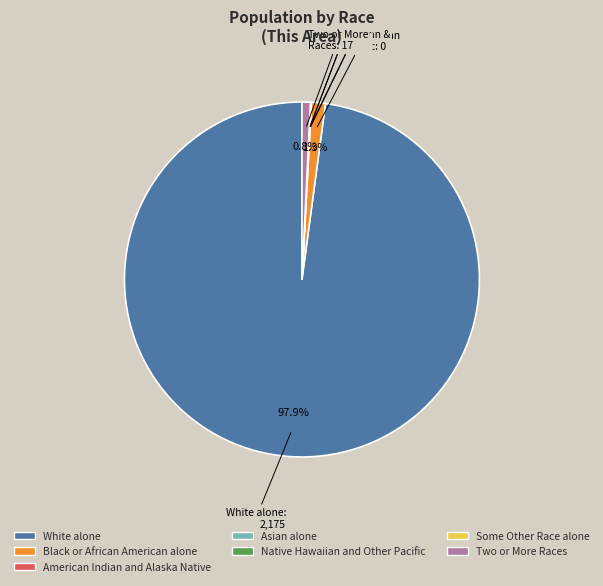

Is there any slice that represents more than half of the pie?

Yes